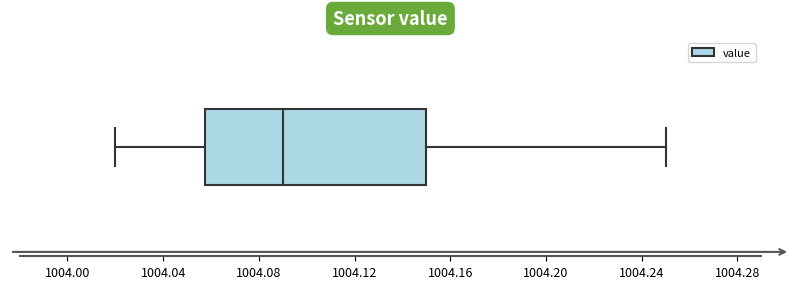

Transcribe this box plot: give where the median line is, the range the box spans, and where the two whiskers end, as read against the x-axis. The values are not printed on the chart, so give them approximately, as read against the axis.

median 1004.09, box 1004.06 to 1004.15, whiskers 1004.02 to 1004.25